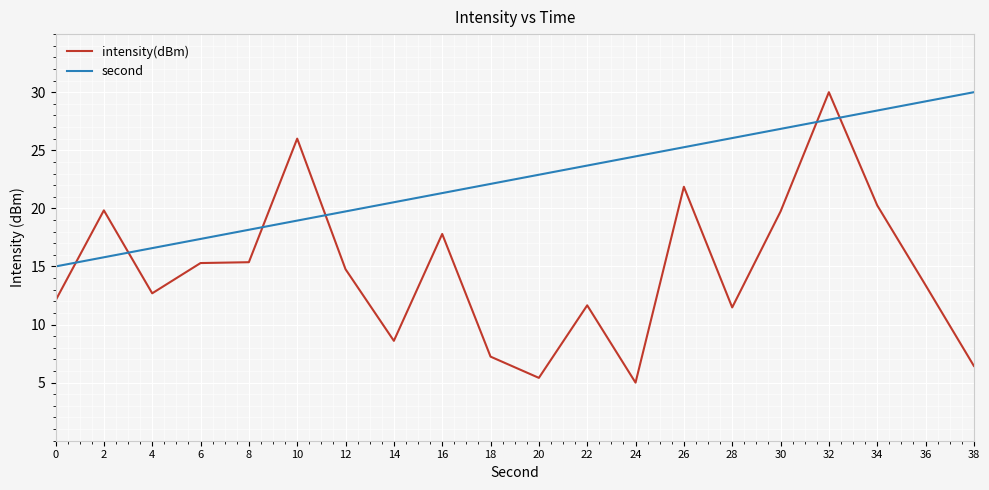

What is the spread (max minus min) of values at 26?

3.4